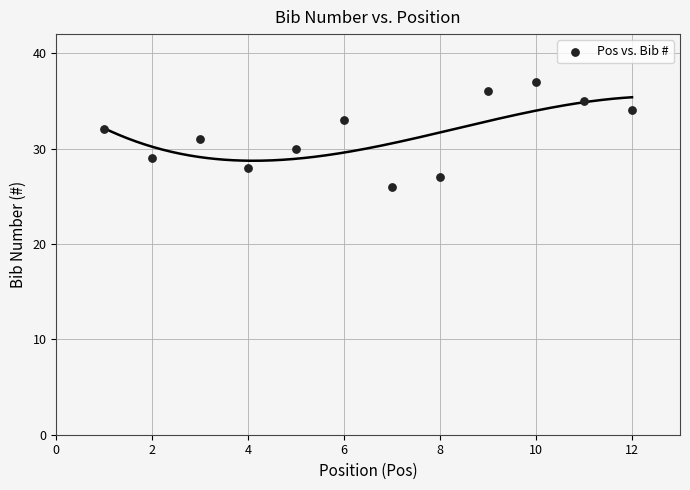

What is the range of Y values (max minus min)?

11